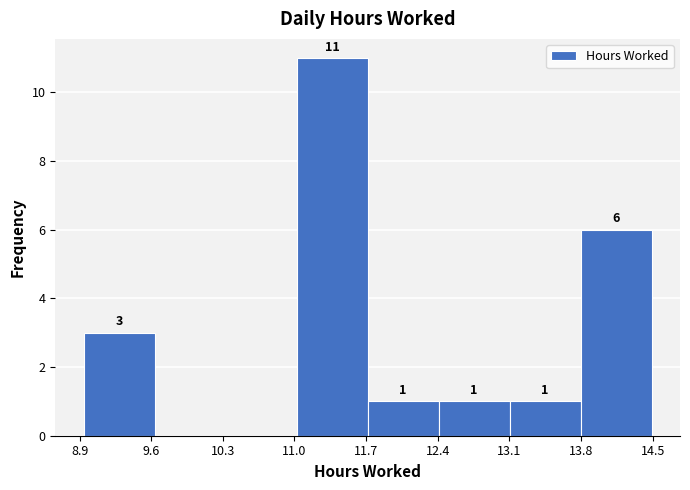

Which range on the x-axis has the tallest bar?

11.0 to 11.7